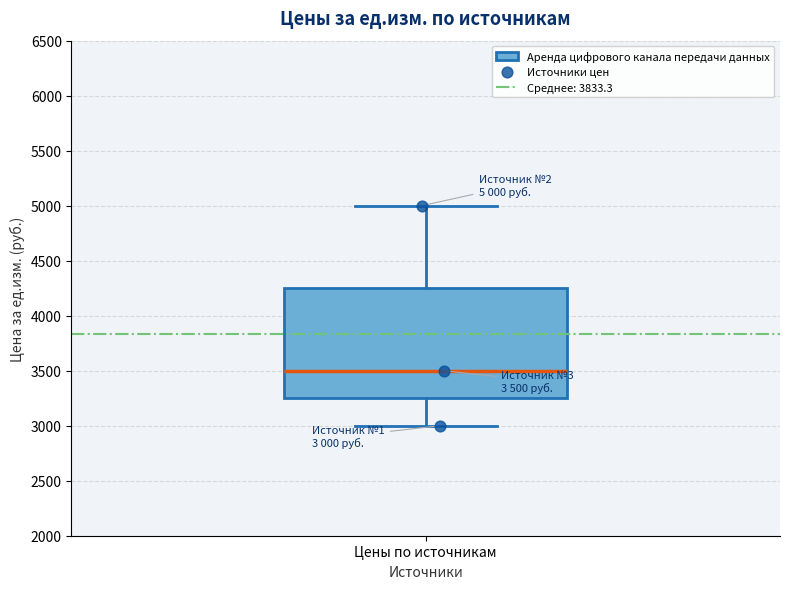

Where is the lower edge of the box for Цены по источникам on the y-axis? The values are not printed on the chart, so give them approximately, as read against the axis.

3250